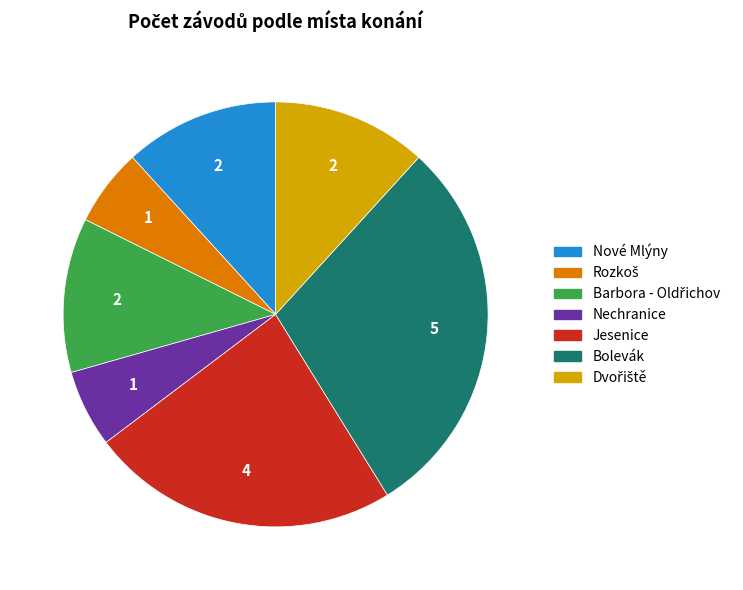

The Nové Mlýny slice represents 23% of the pie. True or false?

False